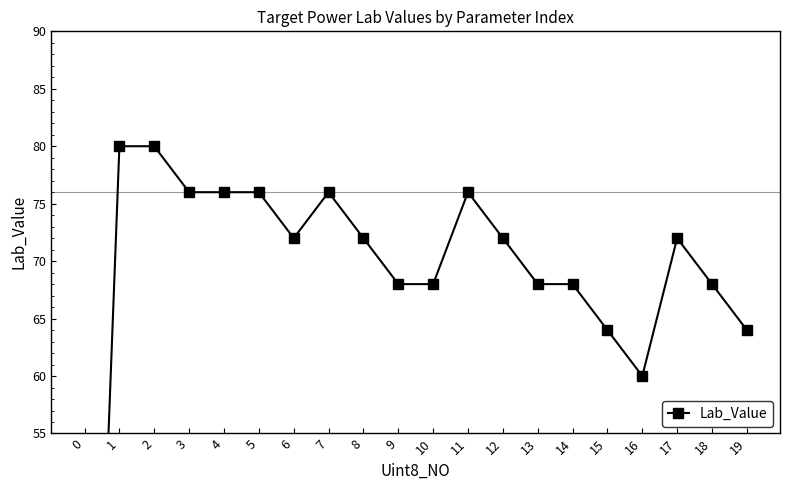

True or false: the data shows 76 at 5.

True